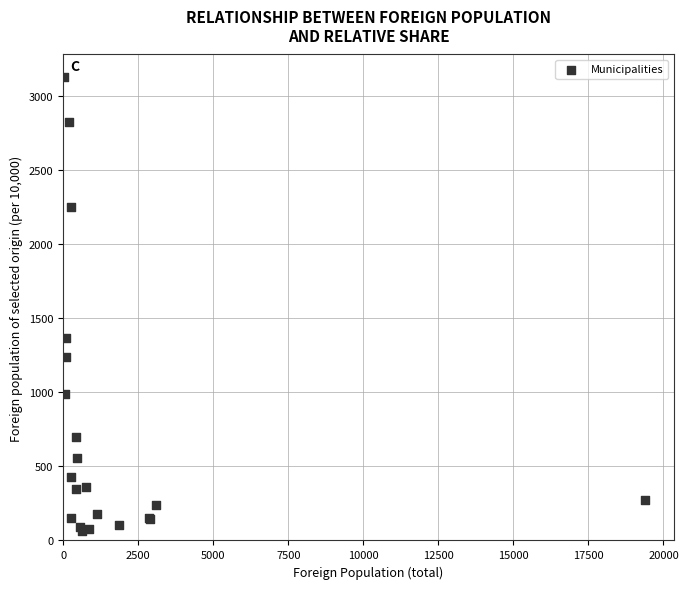

What Y value in the scatter plot is closest to 1595?

1364